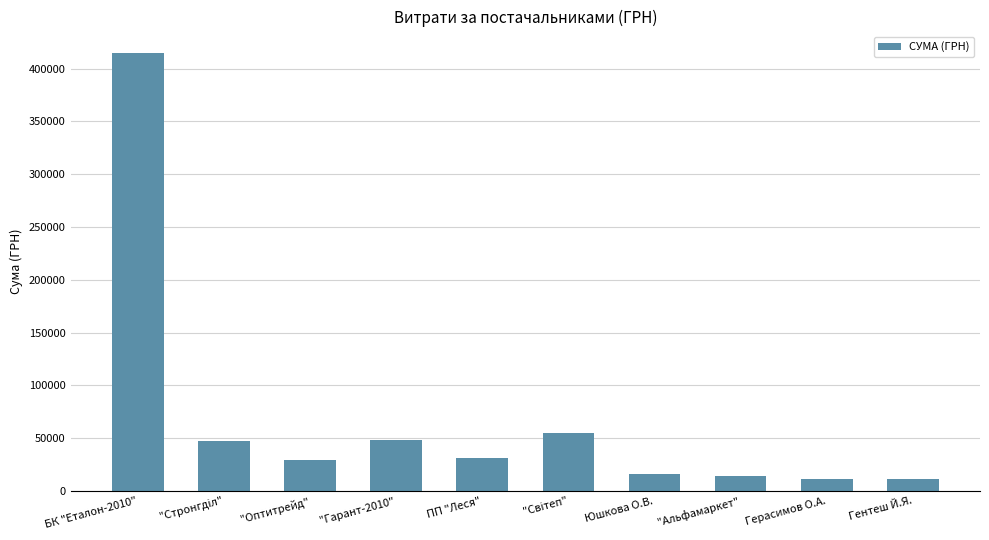

What is the maximum value shown in the chart?

414430.6